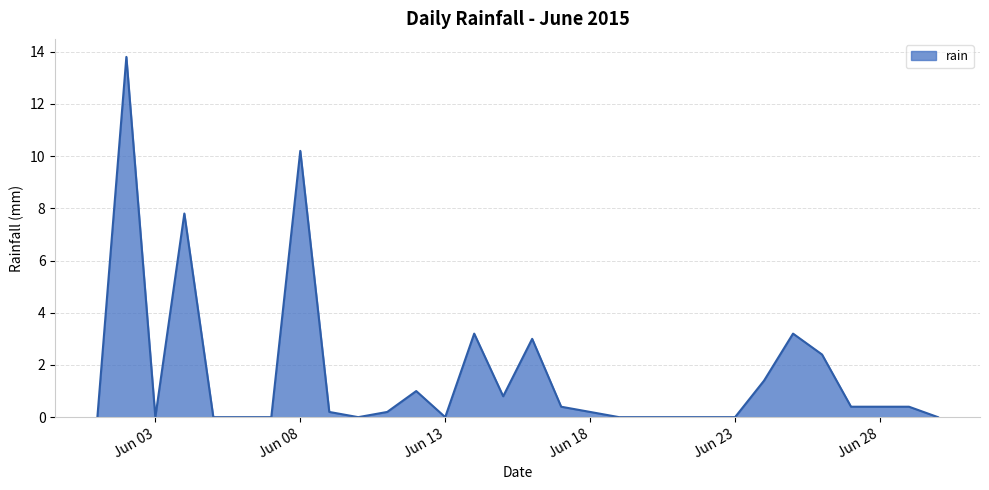

What is the difference between the maximum and minimum values?

13.8